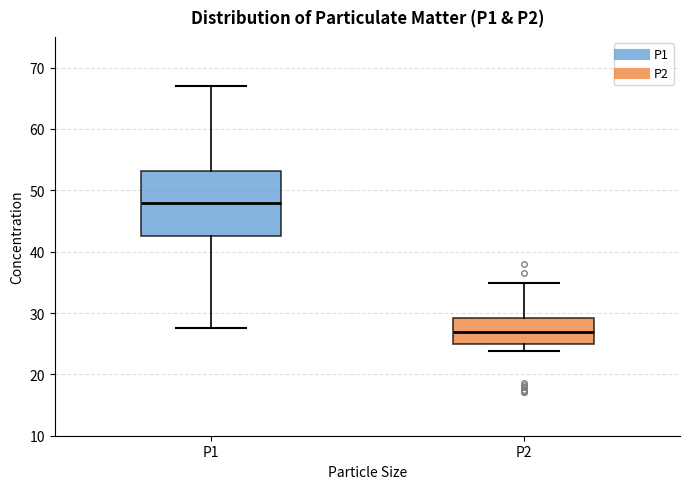

Reading left to right, read every box against the y-axis: the position of its median line, the range the box covers, and the ends of its whiskers. The values are not printed on the chart, so give them approximately, as read against the axis.

P1: median 48, box 43 to 53, whiskers 28 to 67
P2: median 27, box 25 to 29, whiskers 24 to 35